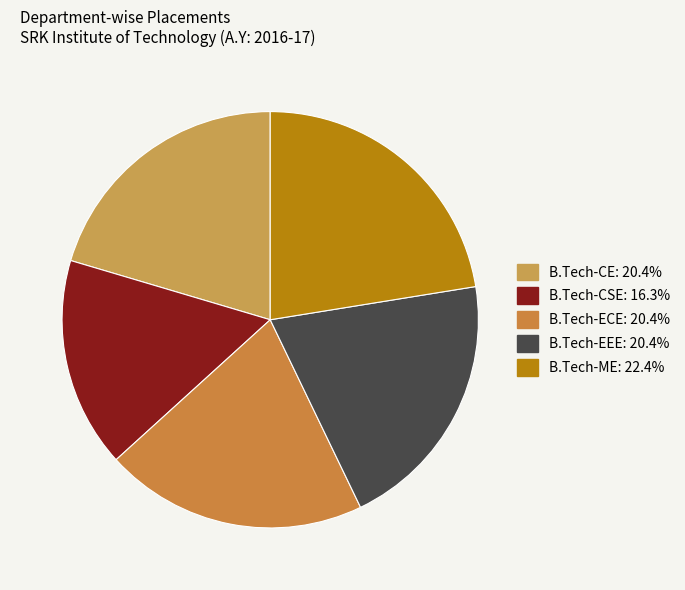

Rank the categories by value from lowest to highest.

B.Tech-CSE, B.Tech-CE, B.Tech-ECE, B.Tech-EEE, B.Tech-ME